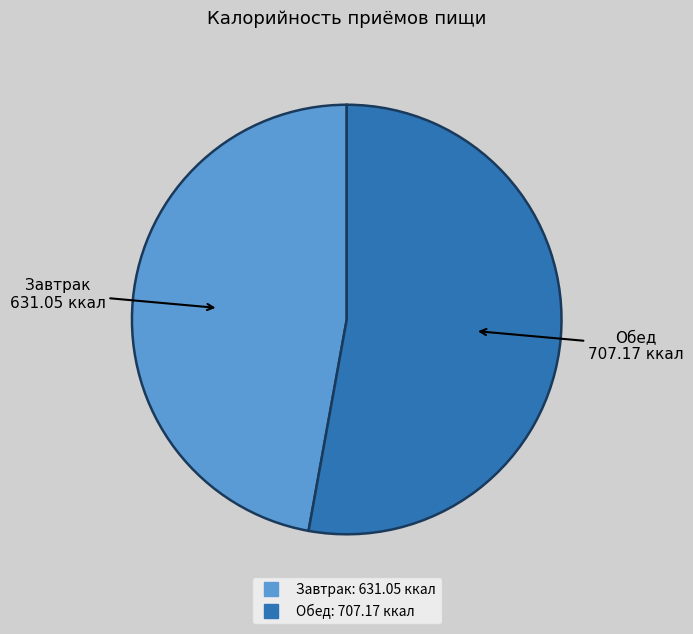

Do Обед and Завтрак together represent more than half of the pie?

Yes